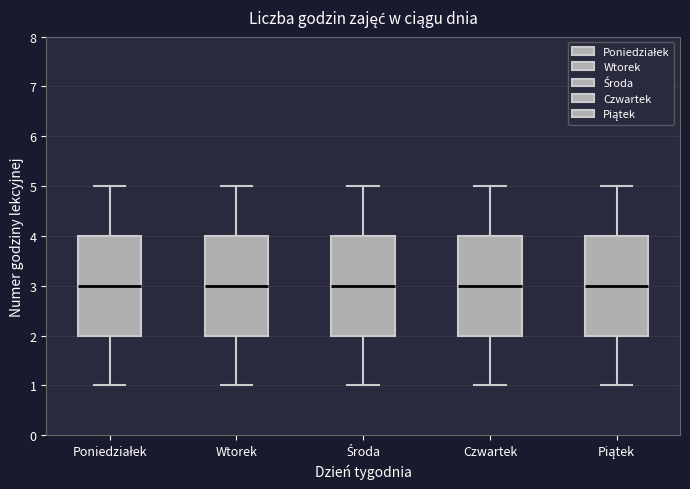

Reading left to right, transcribe this box plot: for each box, give where its median line is, the range the box spans, and where its two whiskers end, as read against the y-axis. The values are not printed on the chart, so give them approximately, as read against the axis.

Poniedziałek: median 3, box 2 to 4, whiskers 1 to 5
Wtorek: median 3, box 2 to 4, whiskers 1 to 5
Środa: median 3, box 2 to 4, whiskers 1 to 5
Czwartek: median 3, box 2 to 4, whiskers 1 to 5
Piątek: median 3, box 2 to 4, whiskers 1 to 5